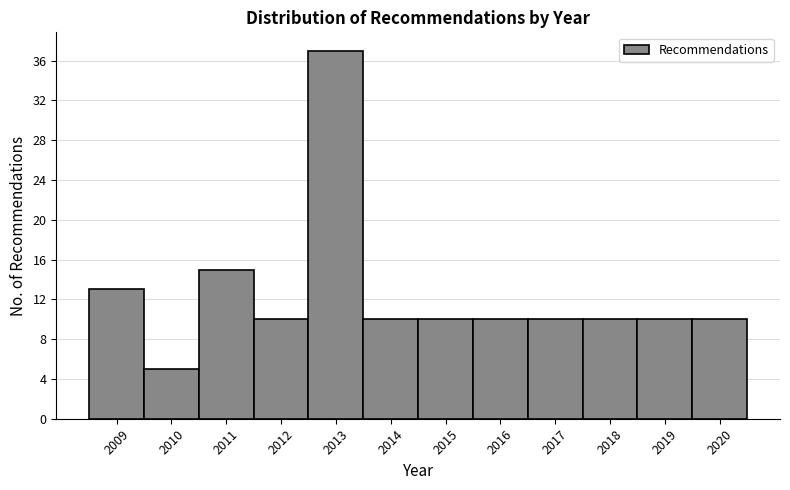

Reading left to right, transcribe this chart: for each bar, give the range it covers on the x-axis and its height. The values are not printed on the chart, so give them approximately, as read against the axis.

2008.5 to 2009.5: 13
2009.5 to 2010.5: 5
2010.5 to 2011.5: 15
2011.5 to 2012.5: 10
2012.5 to 2013.5: 37
2013.5 to 2014.5: 10
2014.5 to 2015.5: 10
2015.5 to 2016.5: 10
2016.5 to 2017.5: 10
2017.5 to 2018.5: 10
2018.5 to 2019.5: 10
2019.5 to 2020.5: 10